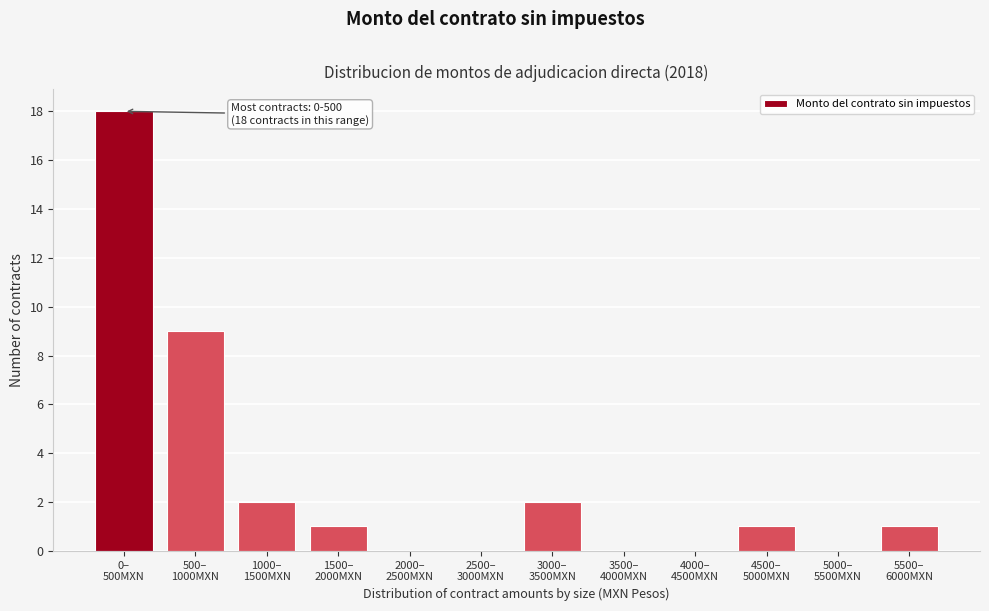

What is the maximum value shown in the chart?

18